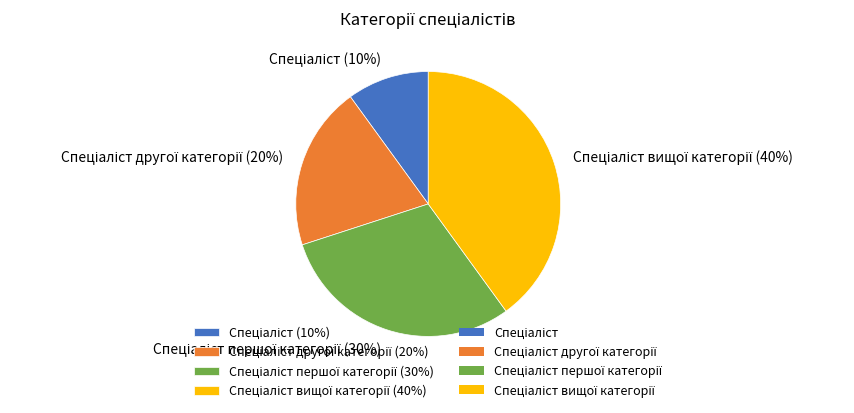

To the nearest percent, what is the average slice percentage?

25%